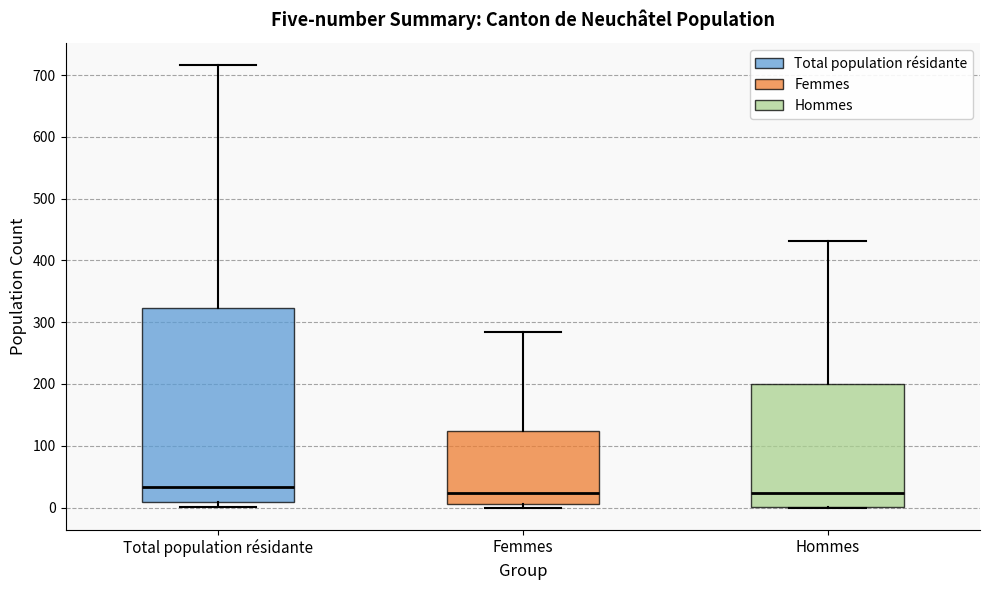

Where does the upper whisker of the box for Femmes end on the y-axis? The values are not printed on the chart, so give them approximately, as read against the axis.

280